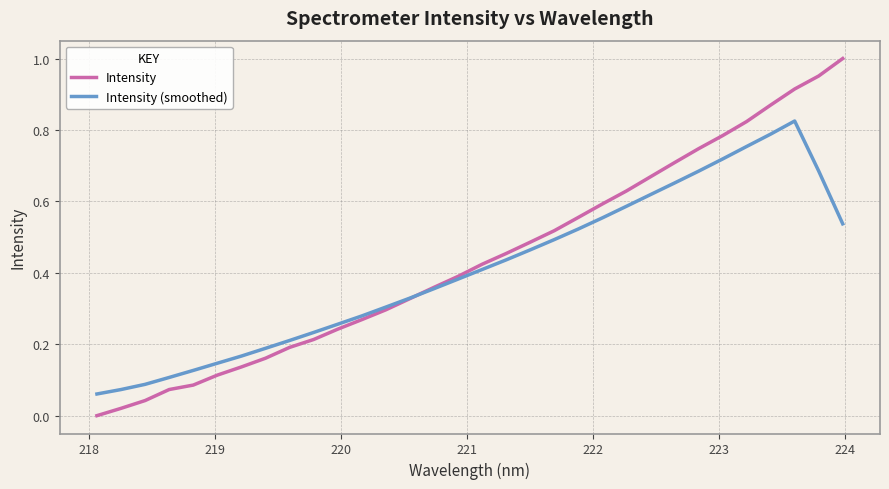

Which series has the largest range (max minus min)?

Intensity